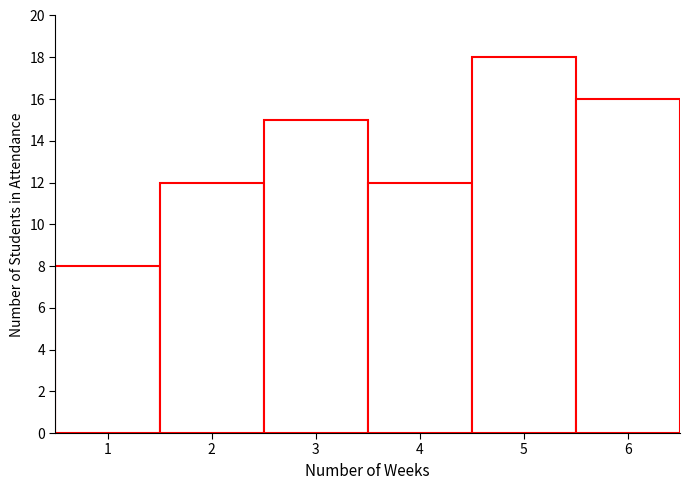

Over which range of the x-axis is the bar tallest?

4.5 to 5.5